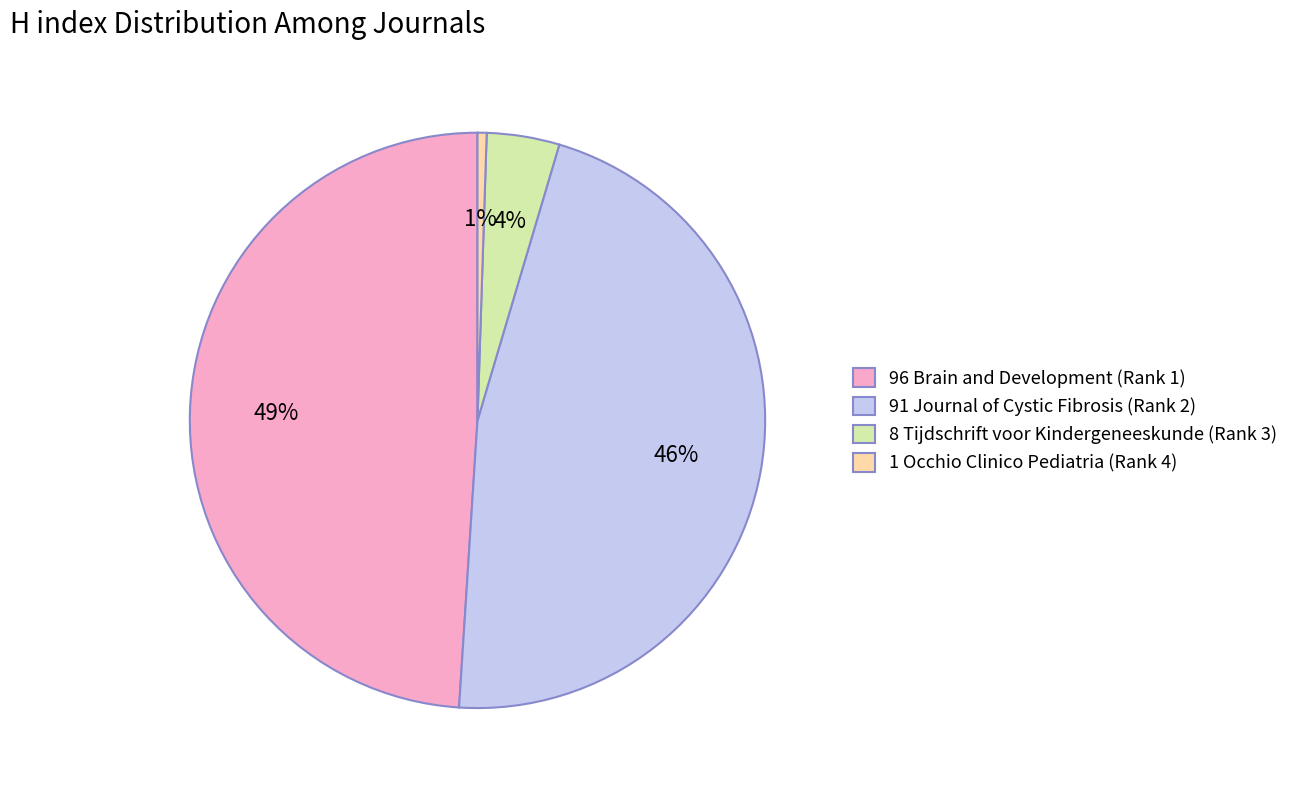

To the nearest percent, what percentage of the pie is 91 Journal of Cystic Fibrosis (Rank 2)?

46%